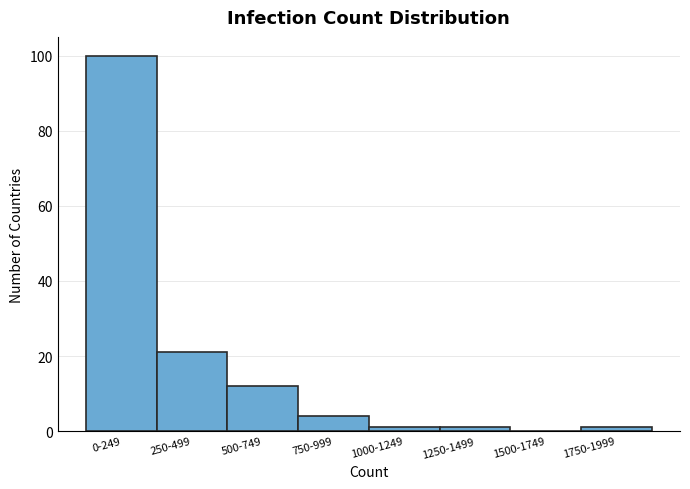

Reading left to right, transcribe all the data shown in this chart.

0-249=100	250-499=21	500-749=12	750-999=4	1000-1249=1	1250-1499=1	1500-1749=0	1750-1999=1